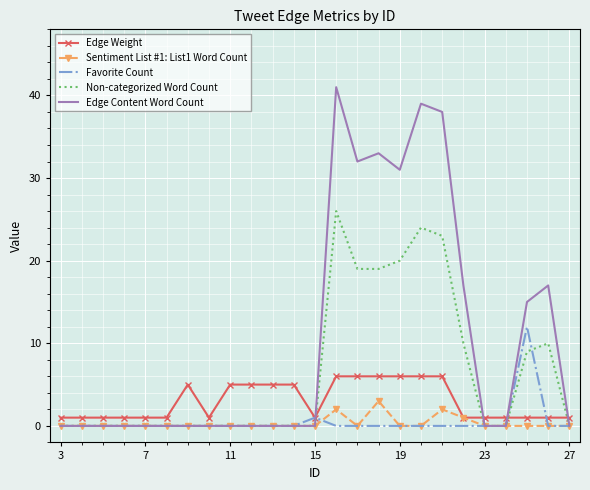

Which series has the widest spread of values?

Edge Content Word Count